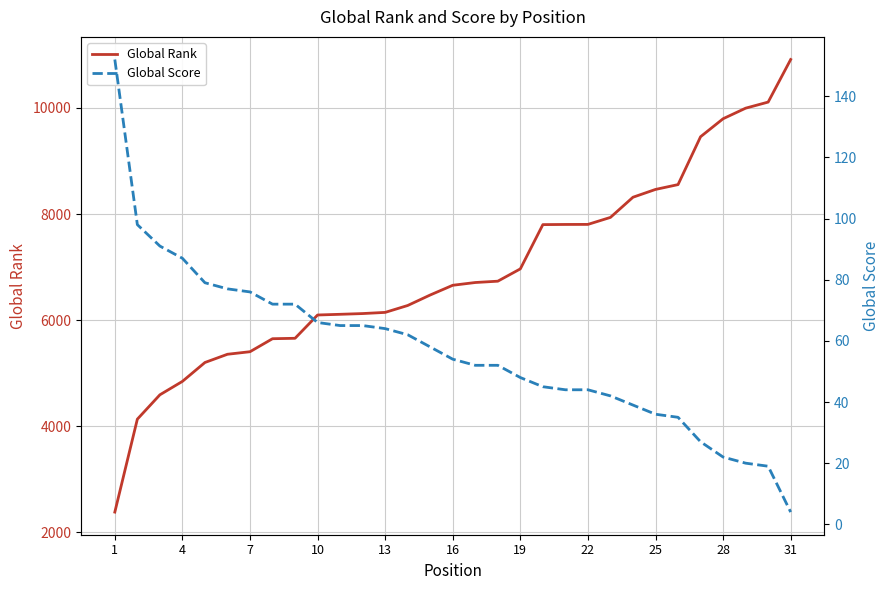

List the series in order of their peak value, lowest first.

Global Score, Global Rank